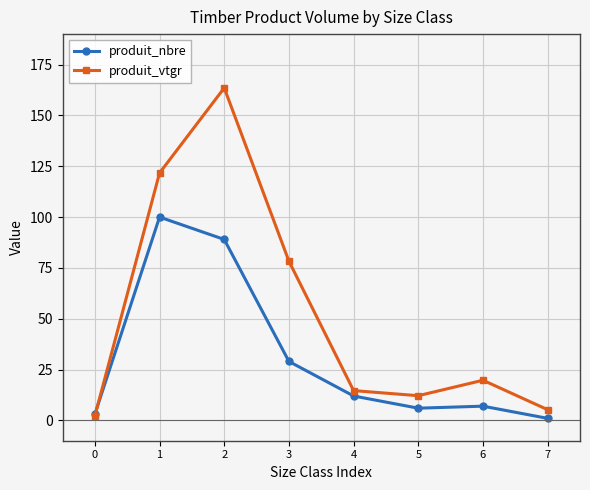

At which category does produit_nbre reach its first local peak?

1